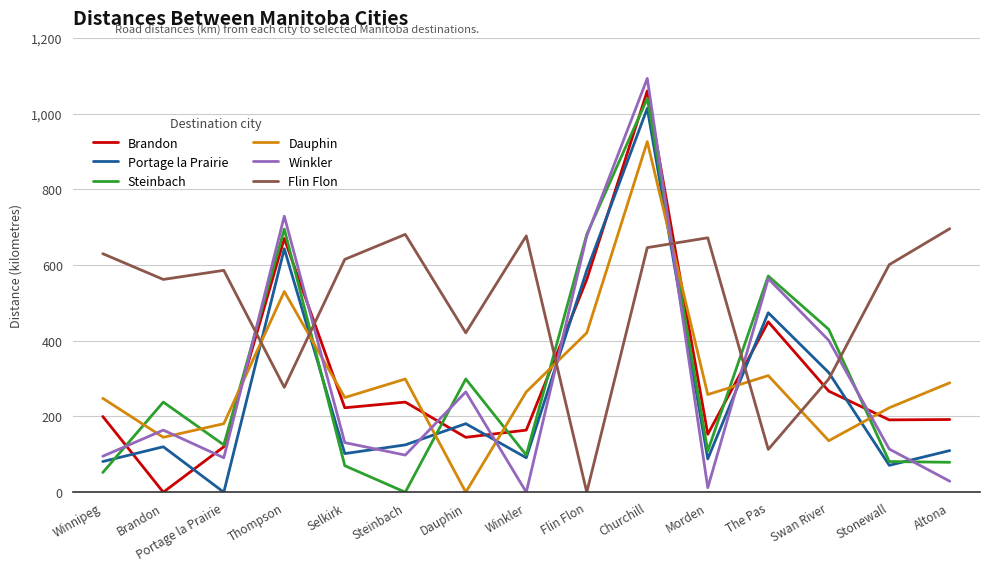

Is it true that Winkler equals 1494 at Churchill?

False